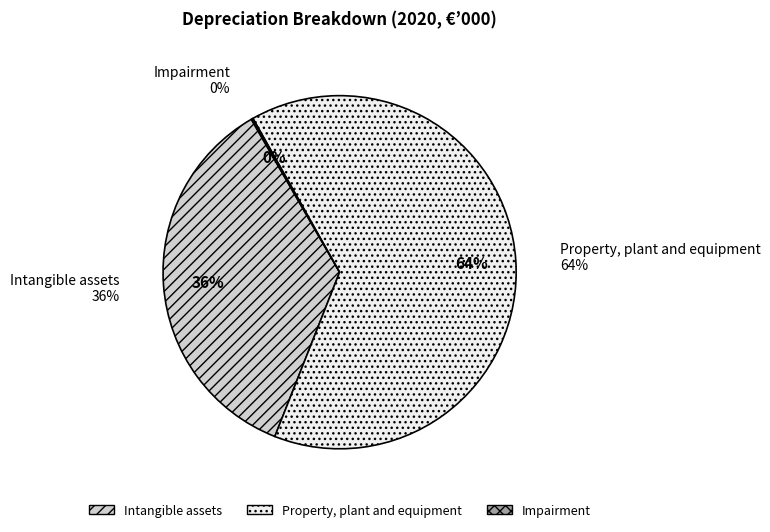

How many slices are in this pie chart?

3